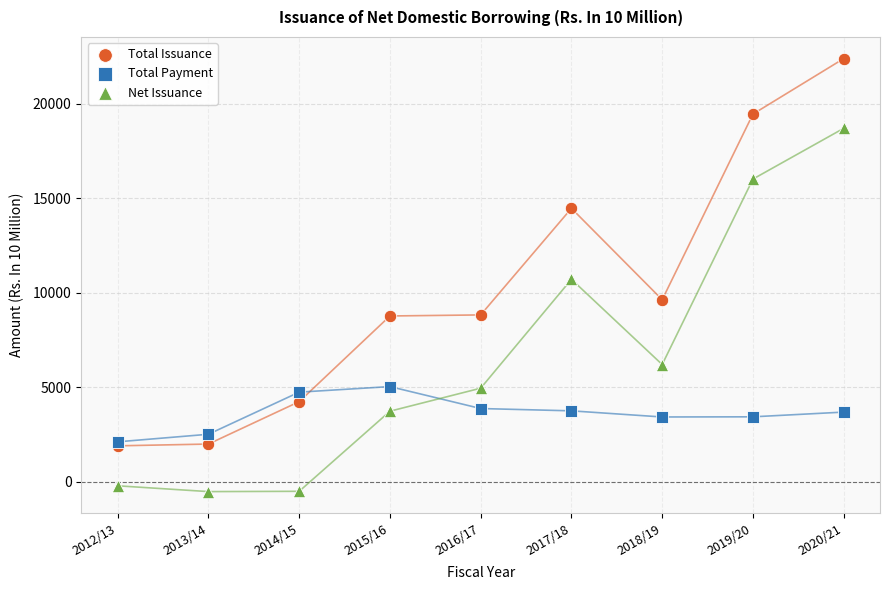

Which series contains the lowest Y value?

Net Issuance